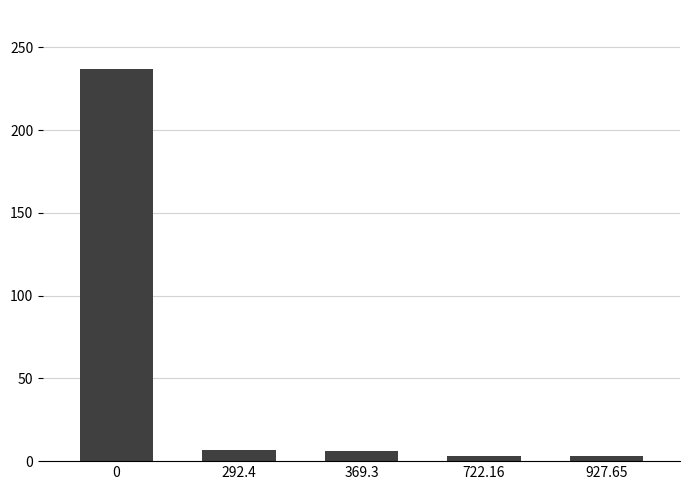

Are the bars horizontal?

No